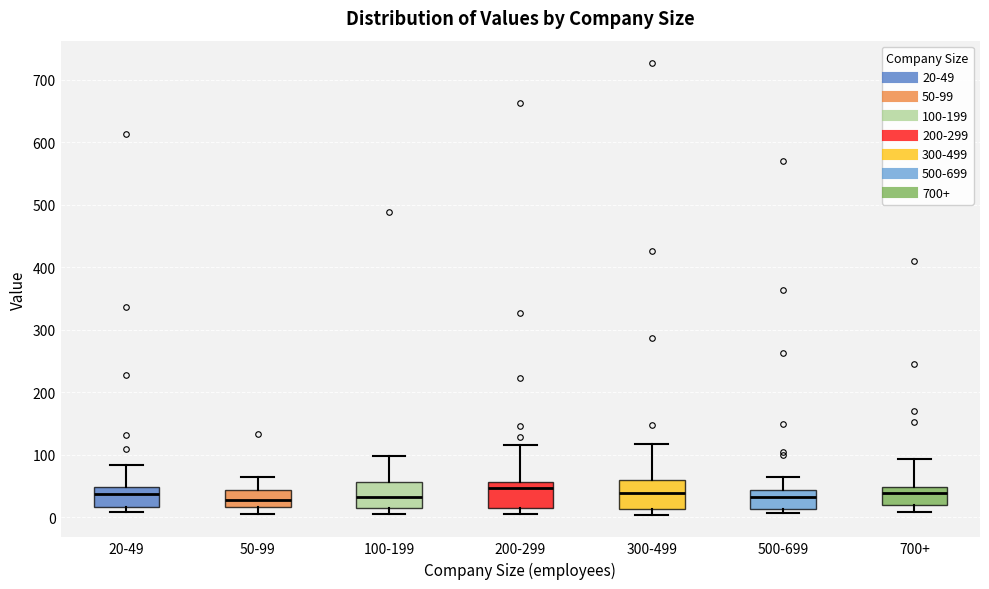

Where does the upper whisker of the box for 300-499 end on the y-axis? The values are not printed on the chart, so give them approximately, as read against the axis.

120